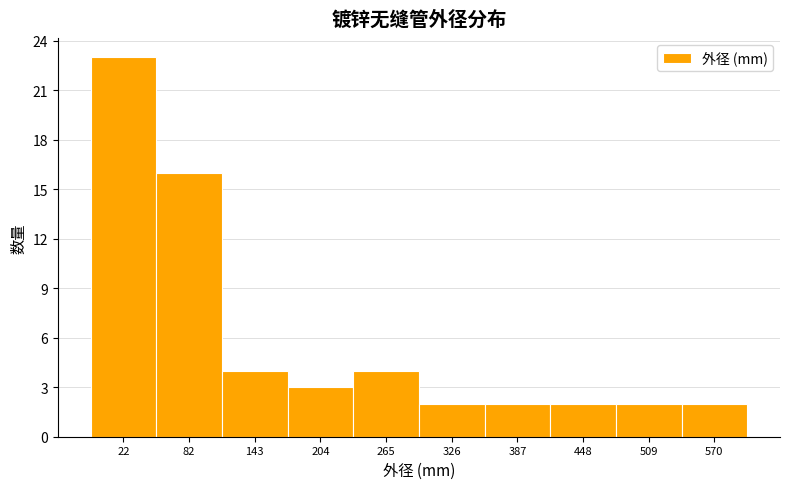

Reading right to left, transcribe all the data shown in this chart.

570=2	509=2	448=2	387=2	326=2	265=4	204=3	143=4	82=16	22=23